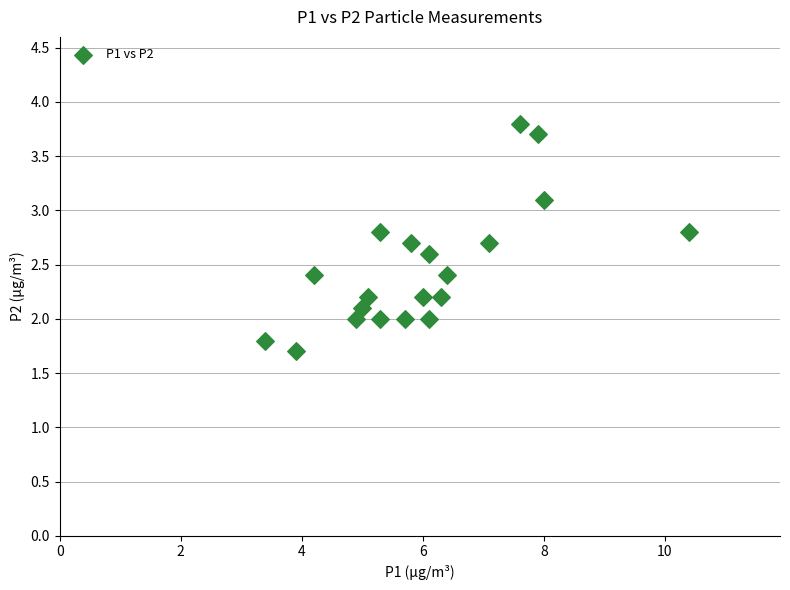

What is the range of X values (max minus min)?

7.0